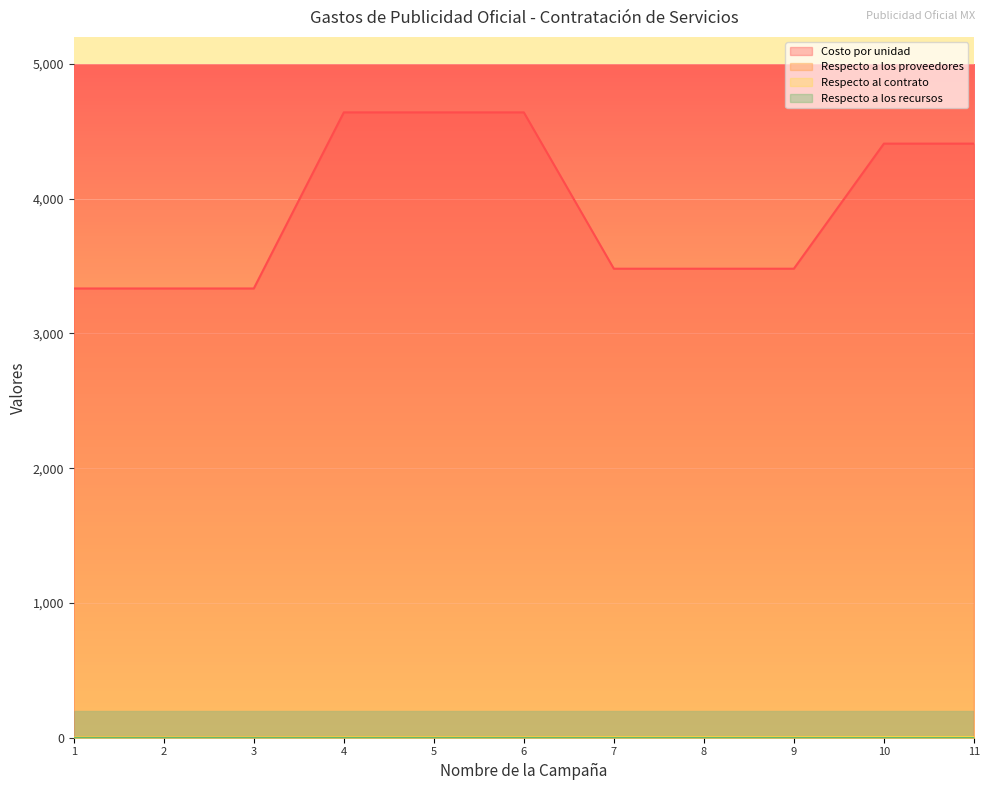

Does the chart display data point markers on the line(s)?

No